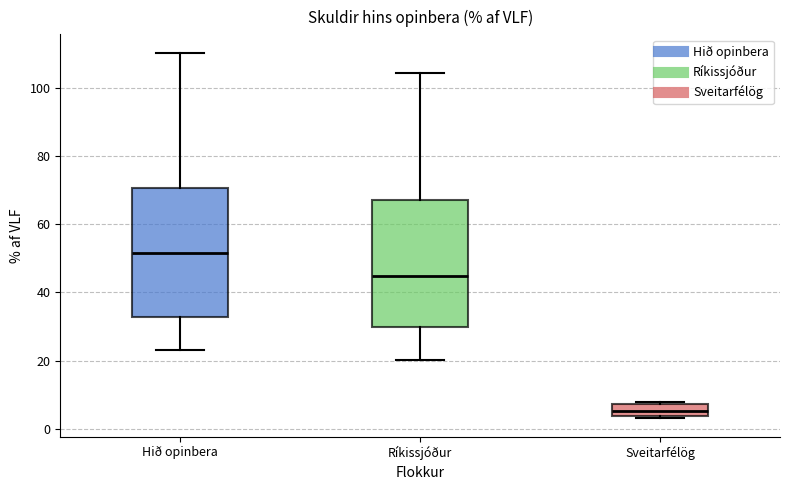

Reading left to right, transcribe this box plot: for each box, give where its median line is, the range the box spans, and where its two whiskers end, as read against the y-axis. The values are not printed on the chart, so give them approximately, as read against the axis.

Hið opinbera: median 52, box 32 to 70, whiskers 24 to 110
Ríkissjóður: median 44, box 30 to 68, whiskers 20 to 104
Sveitarfélög: median 6, box 4 to 8, whiskers 4 (just below the box's lower edge) to 8 (just above the box's upper edge)